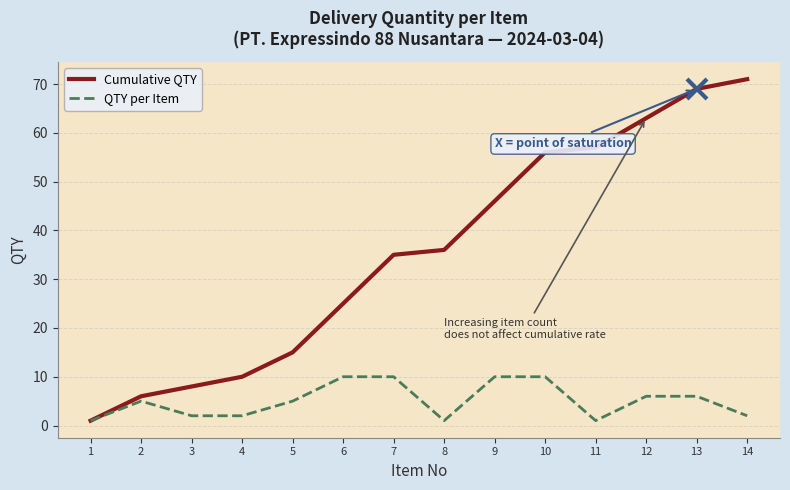

At which category is the sum across all series the highest?

13